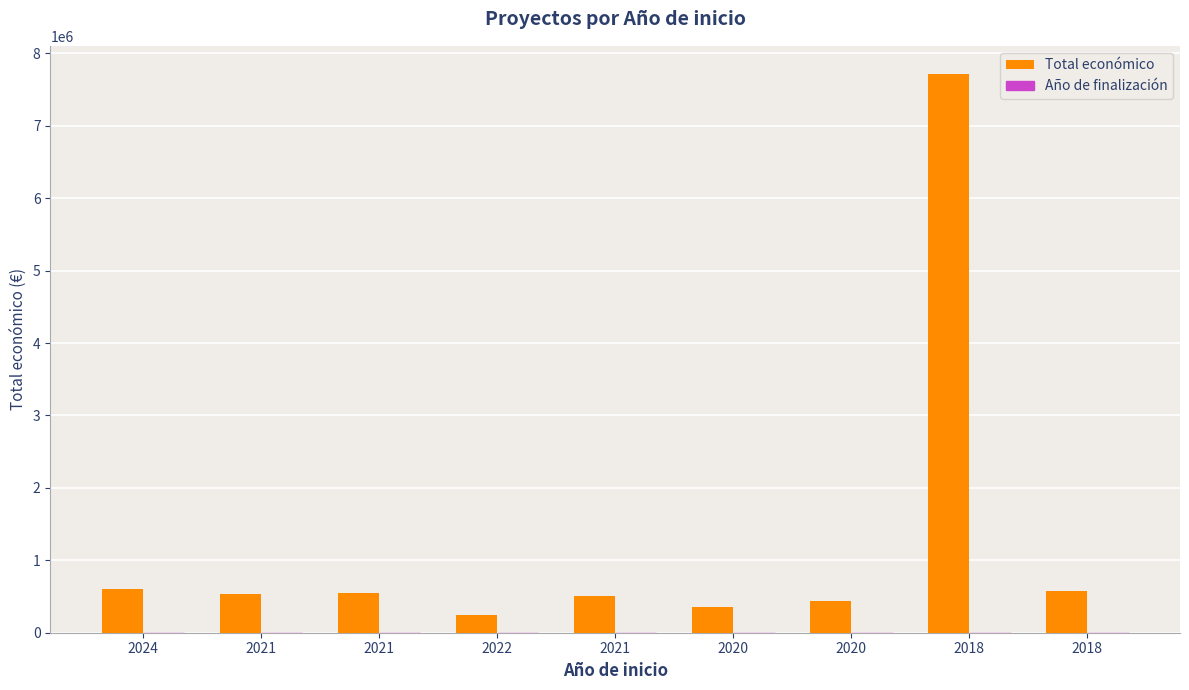

At which category is the sum across all series the highest?

2018